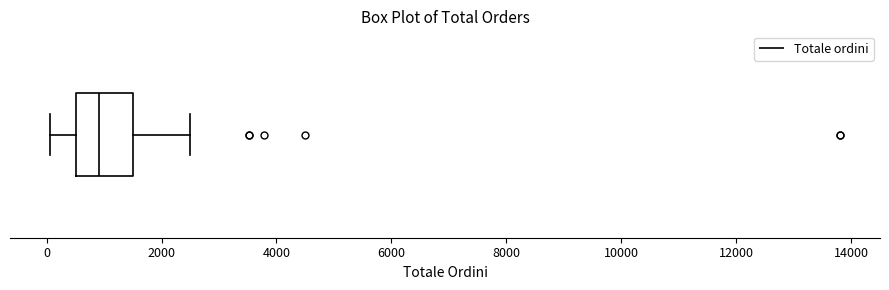

Transcribe this box plot: give where the median line is, the range the box spans, and where the two whiskers end, as read against the x-axis. The values are not printed on the chart, so give them approximately, as read against the axis.

median 1000, box 600 to 1600, whiskers 0 to 2400